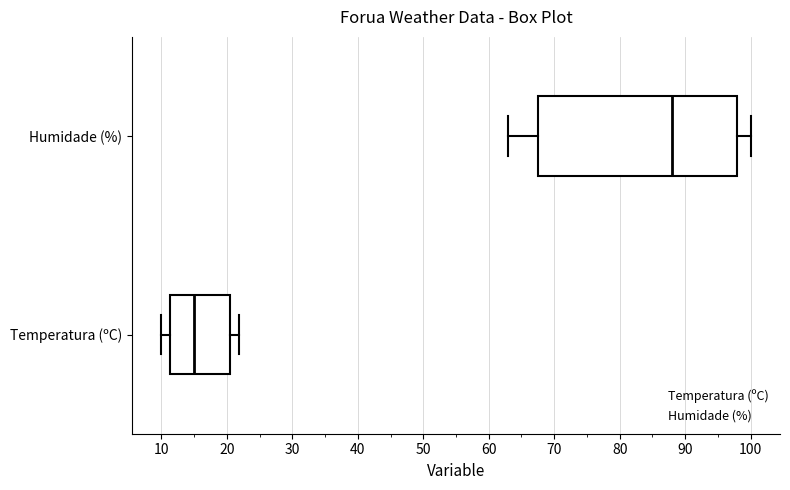

Reading bottom to top, transcribe this box plot: for each box, give where its median line is, the range the box spans, and where its two whiskers end, as read against the x-axis. The values are not printed on the chart, so give them approximately, as read against the axis.

Temperatura (ºC): median 15, box 11 to 21, whiskers 10 to 22
Humidade (%): median 88, box 68 to 98, whiskers 63 to 100